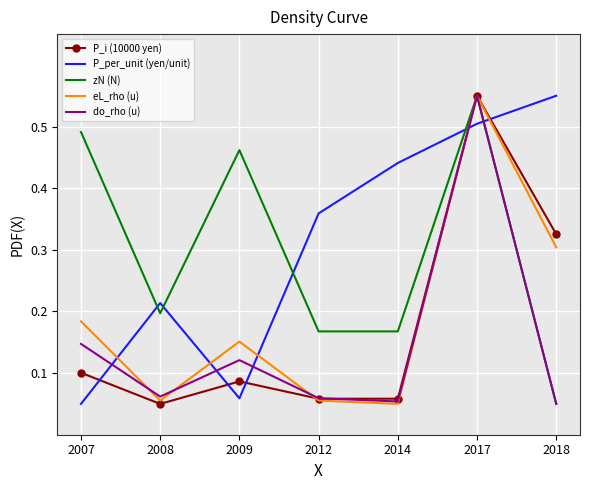

Where is zN (N) nearest to the value 0?

2018